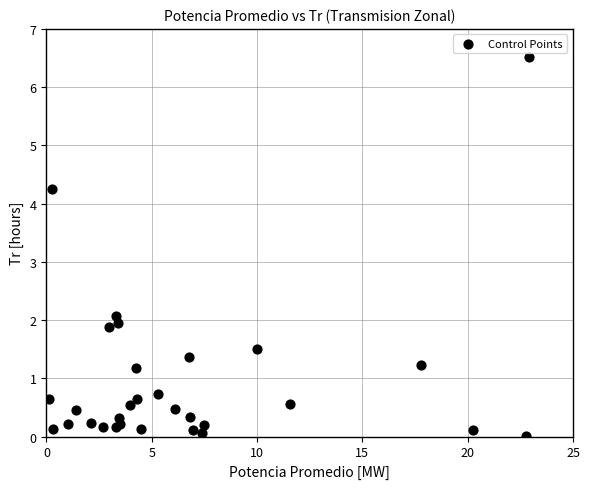

What Y value in the scatter plot is closest to 3?

2.1